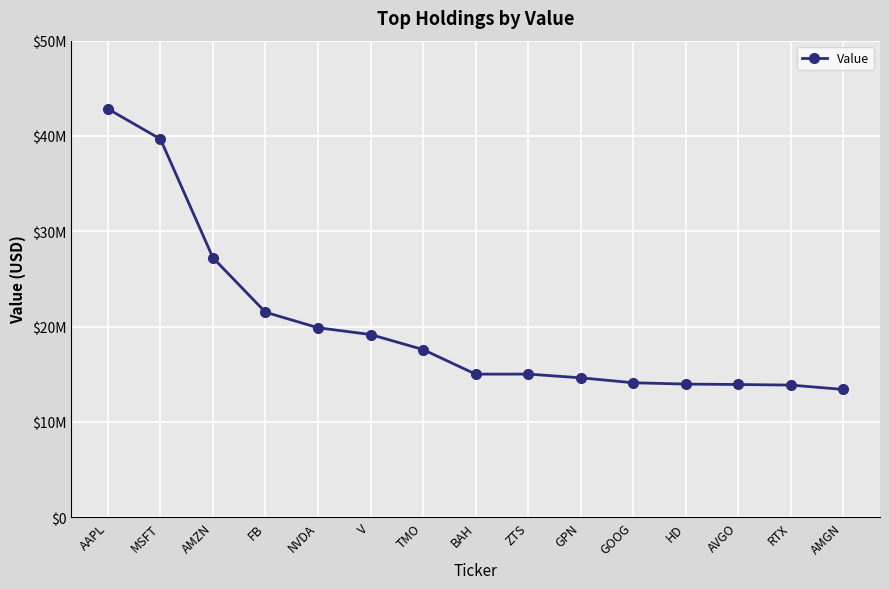

What is the sum of all values?

301709000